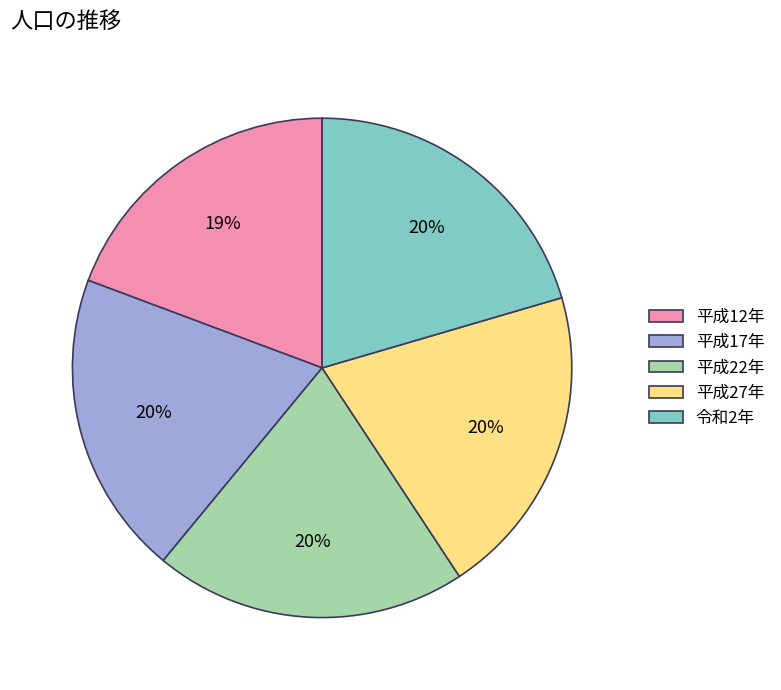

The 平成12年 slice represents 30% of the pie. True or false?

False